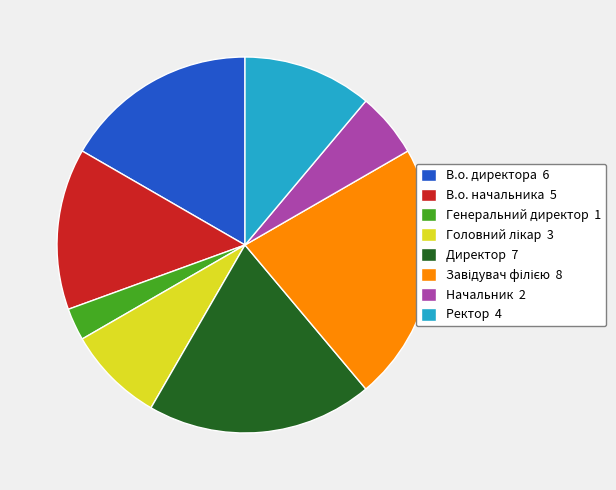

Count the number of slices in the pie.

8